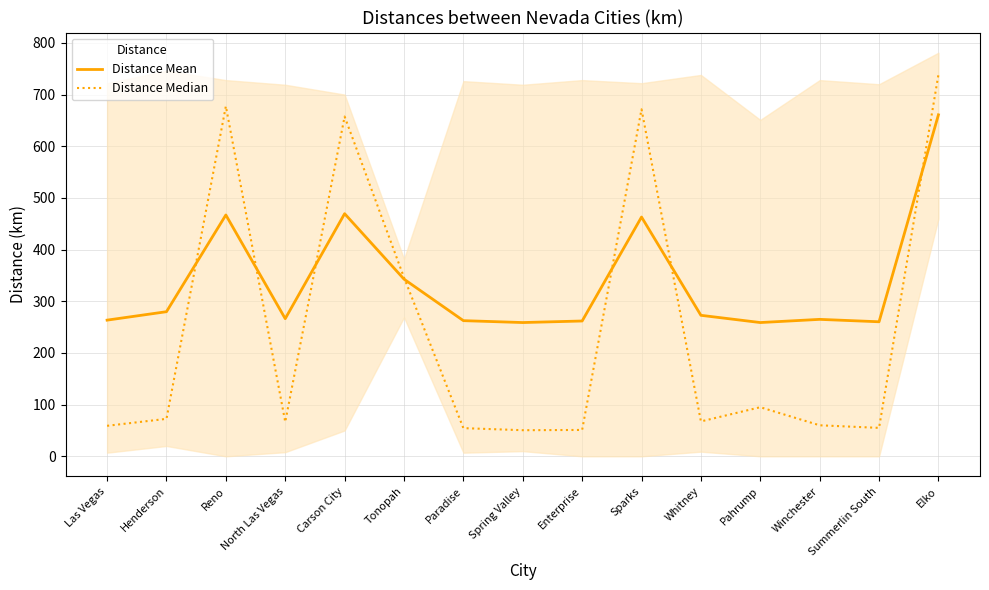

True or false: Distance Median has a value of 55.0 at Summerlin South.

True